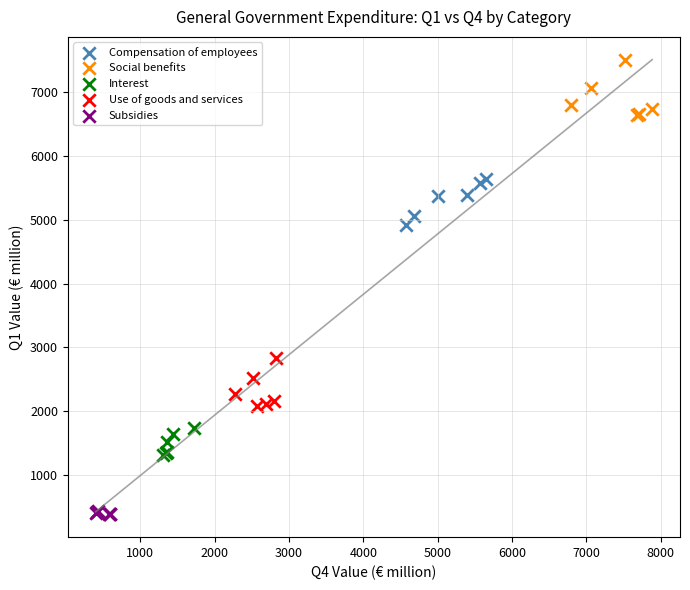

Which series reaches the minimum Y coordinate?

Subsidies